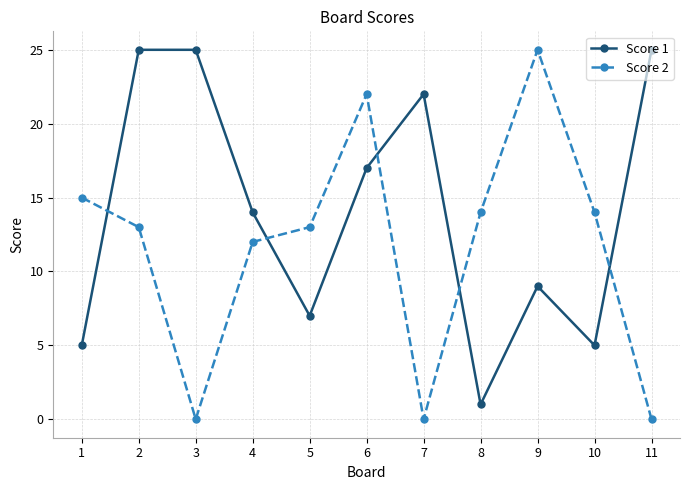

Where is the first local minimum for Score 2?

3